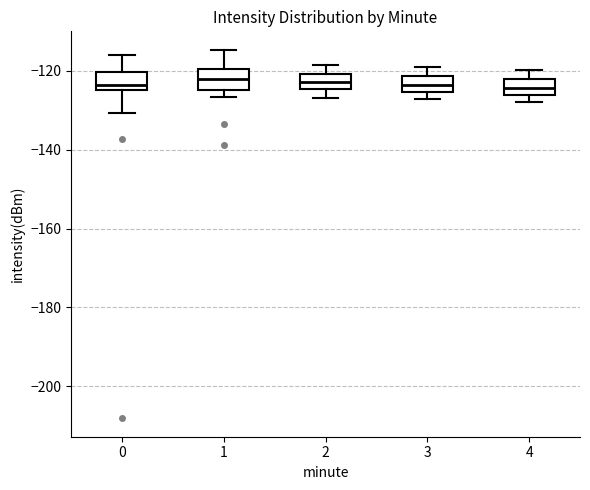

Reading left to right, read every box against the y-axis: the position of its median line, the range the box covers, and the ends of its whiskers. The values are not printed on the chart, so give them approximately, as read against the axis.

0: median -124 (just above the box's lower edge), box -124 to -120, whiskers -130 to -116
1: median -122, box -124 to -120, whiskers -126 to -114
2: median -122, box -124 to -120, whiskers -126 to -118
3: median -124, box -126 to -122, whiskers -128 to -120
4: median -124, box -126 to -122, whiskers -128 to -120